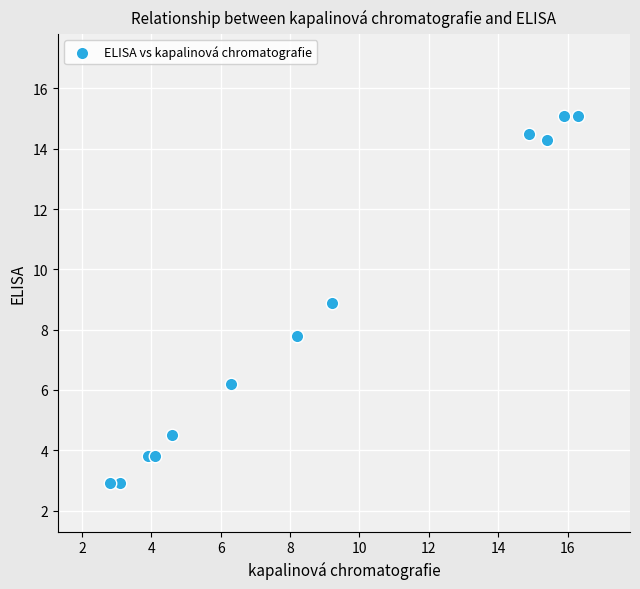

What is the range of X values (max minus min)?

13.5